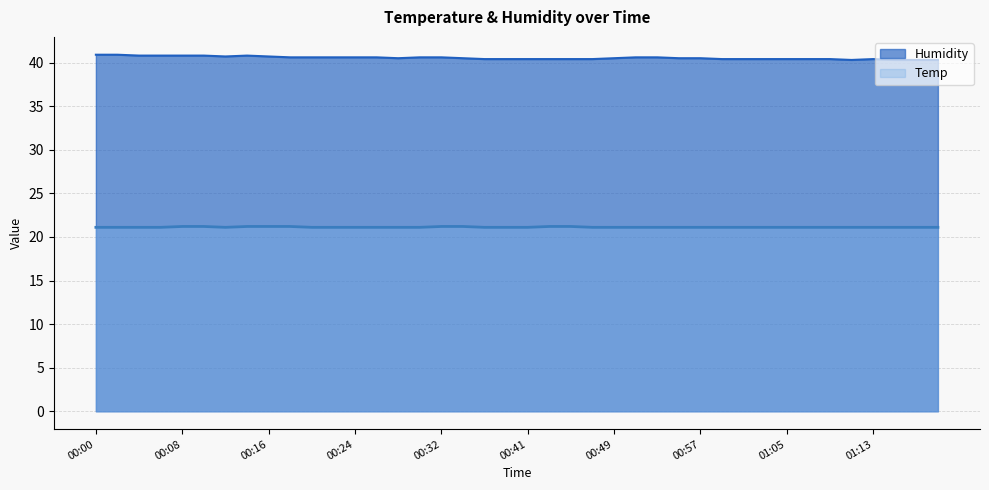

Where is the first local minimum for Temp?

00:12